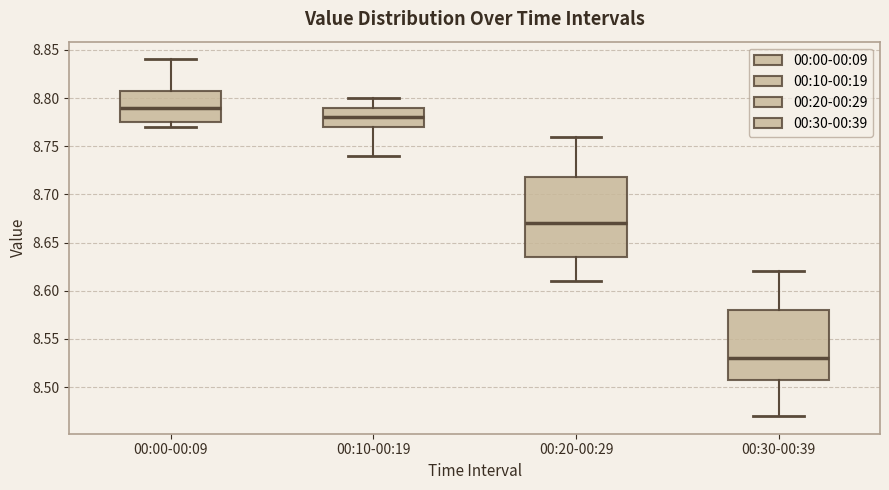

Comparing the boxes themselves (not the whiskers), which one is the tallest?

00:20-00:29